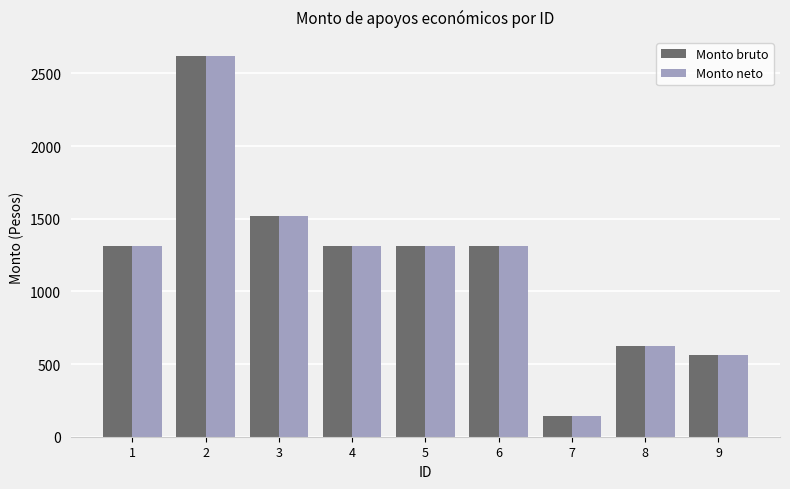

What is the average value of the Monto bruto series?

1189.5